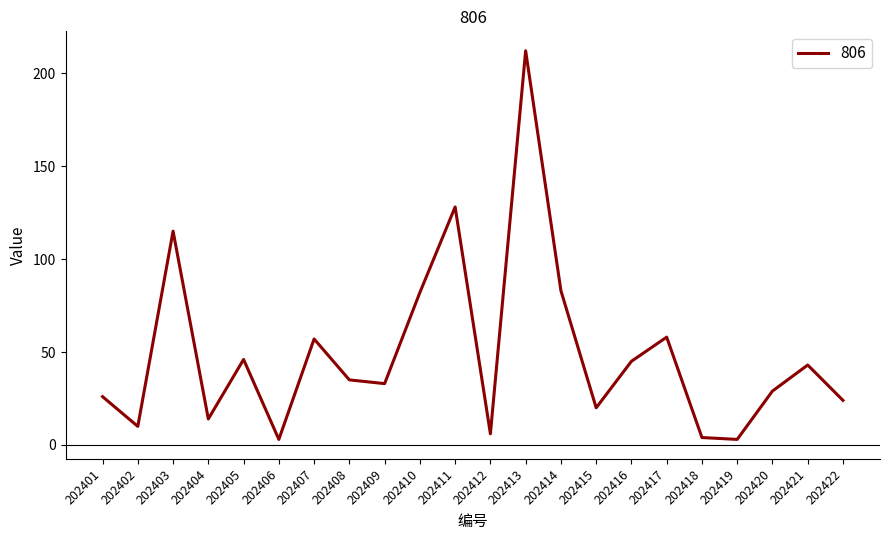

What is the greatest value displayed?

212